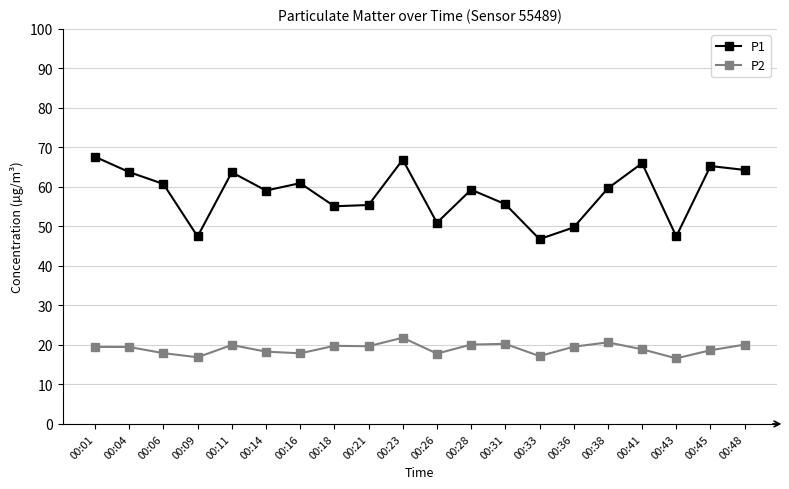

Rank the series by their average value, from highest to lowest.

P1, P2